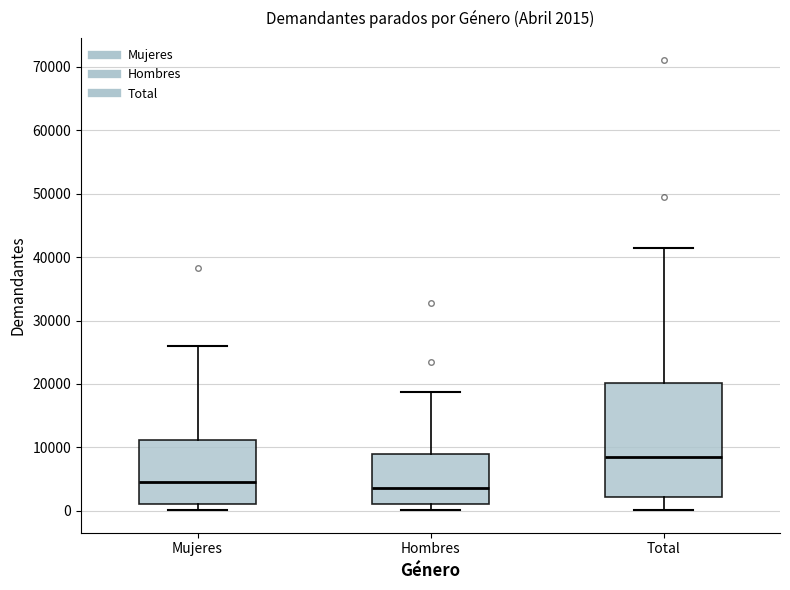

Comparing the boxes themselves (not the whiskers), which one is the tallest?

Total